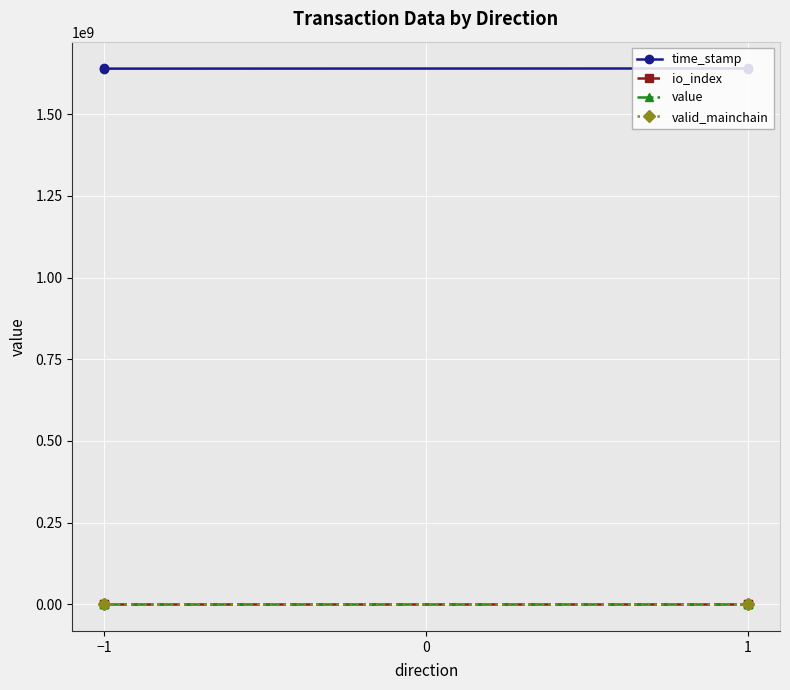

At which label does value reach its peak?

−1